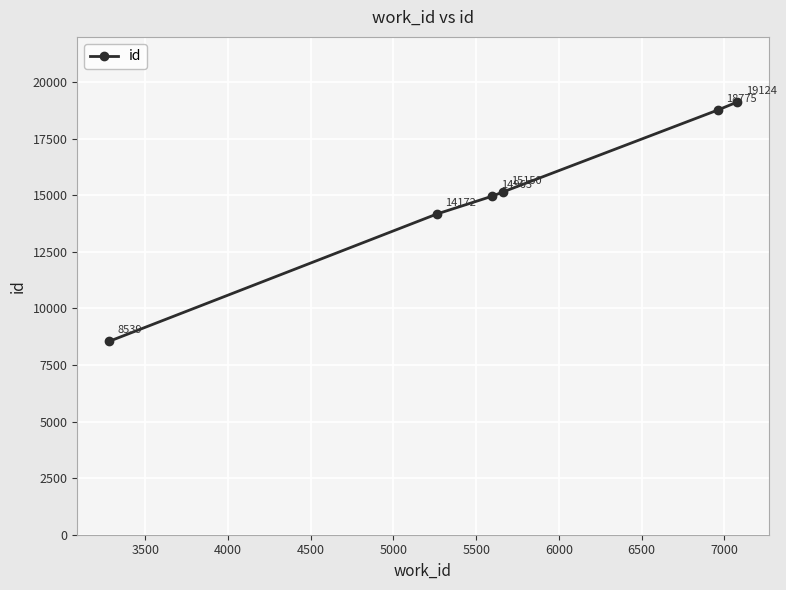

What is the minimum value shown in the chart?

8539